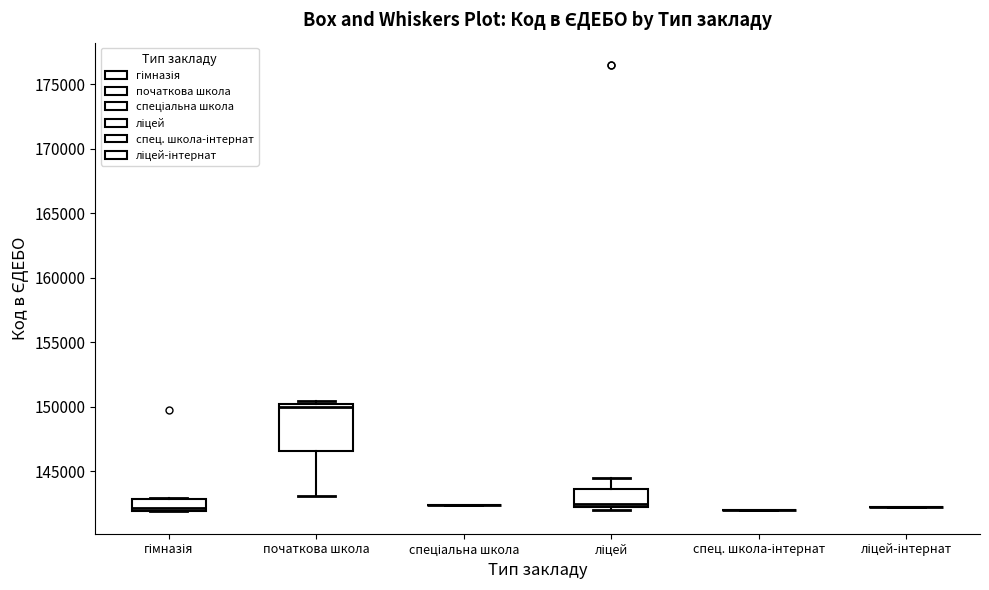

Reading left to right, read every box against the y-axis: the position of its median line, the range the box covers, and the ends of its whiskers. The values are not printed on the chart, so give them approximately, as read against the axis.

гімназія: median 142000 (just above the box's lower edge), box 142000 to 143000, whiskers 142000 to 143000
початкова школа: median 150000 (just below the box's upper edge), box 146500 to 150000, whiskers 143000 to 150500
спеціальна школа: box collapsed to a line at 142500, whiskers 142500 to 142500
ліцей: median 142500 (just above the box's lower edge), box 142500 to 143500, whiskers 142000 to 144500
спец. школа-інтернат: box collapsed to a line at 142000, whiskers 142000 to 142000
ліцей-інтернат: box collapsed to a line at 142500, whiskers 142500 to 142500